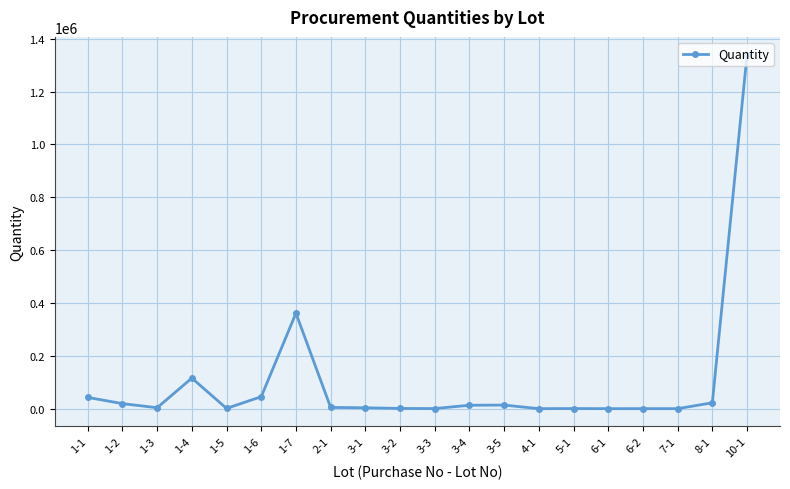

How many lines are shown in the chart?

1